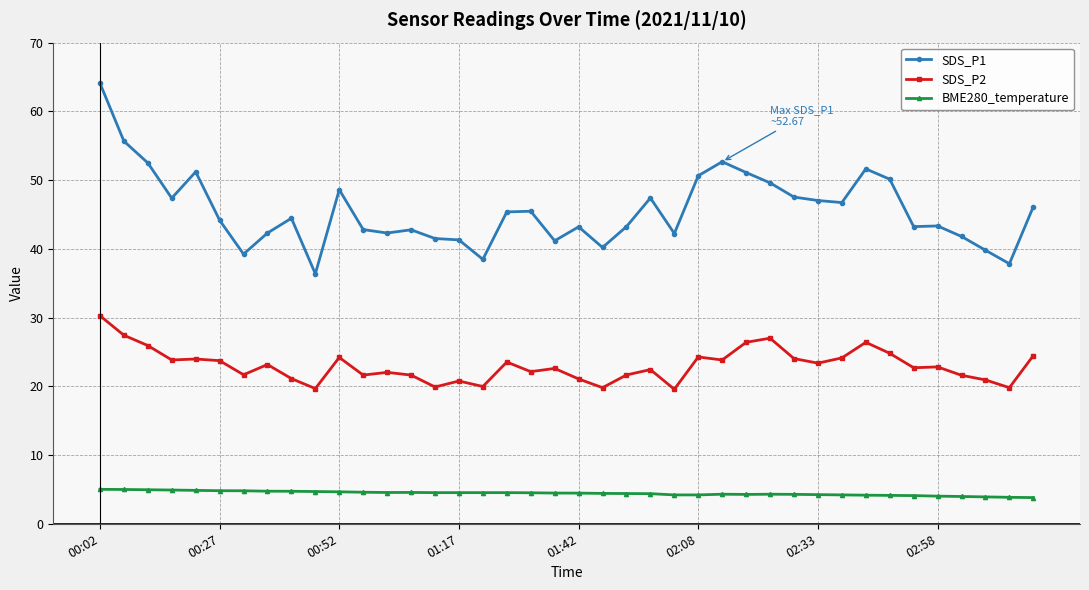

What is the average value of the SDS_P2 series?

23.0